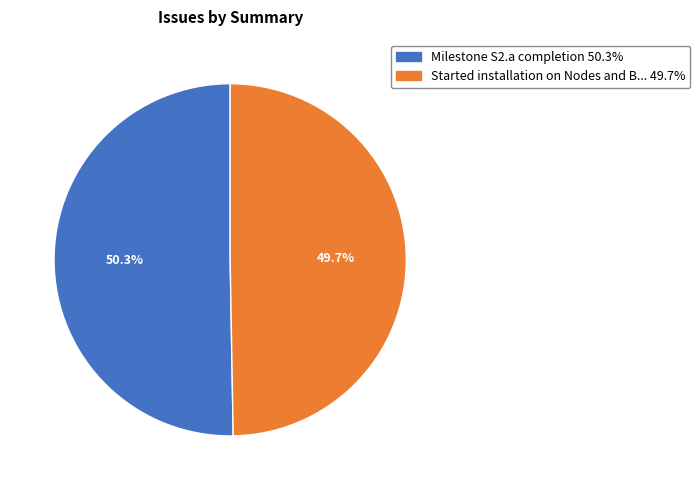

To the nearest percent, what is the average slice percentage?

50%